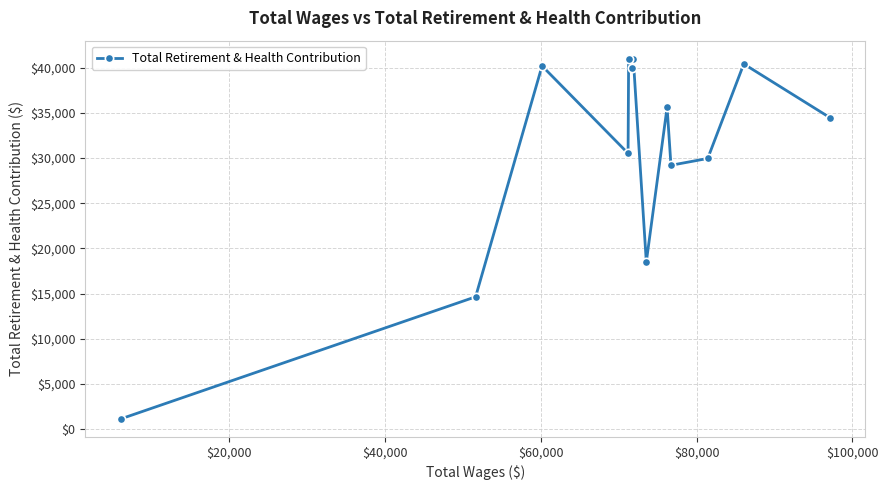

How many series are shown in this chart?

1